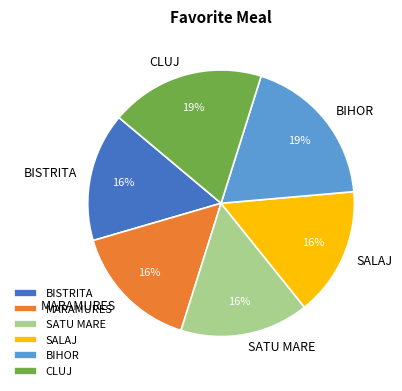

Does any single category account for the majority?

No